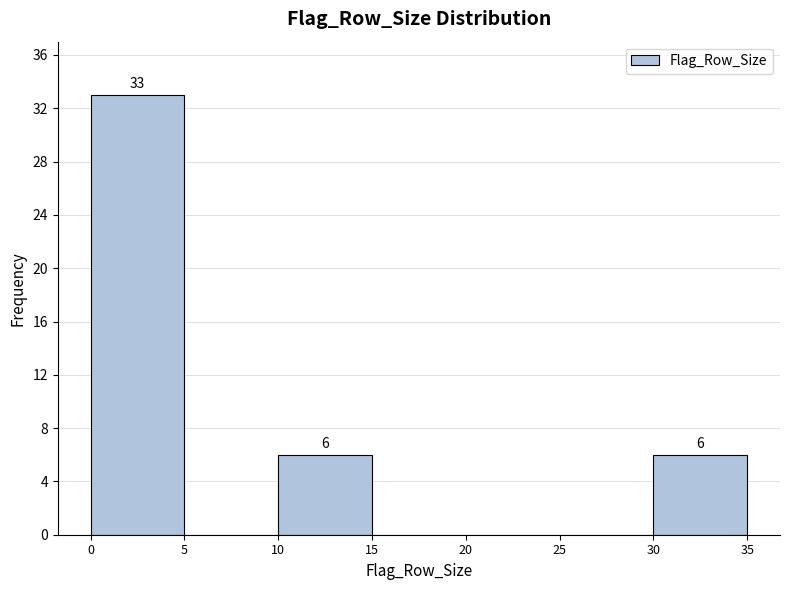

Which range on the x-axis has the tallest bar?

0 to 5